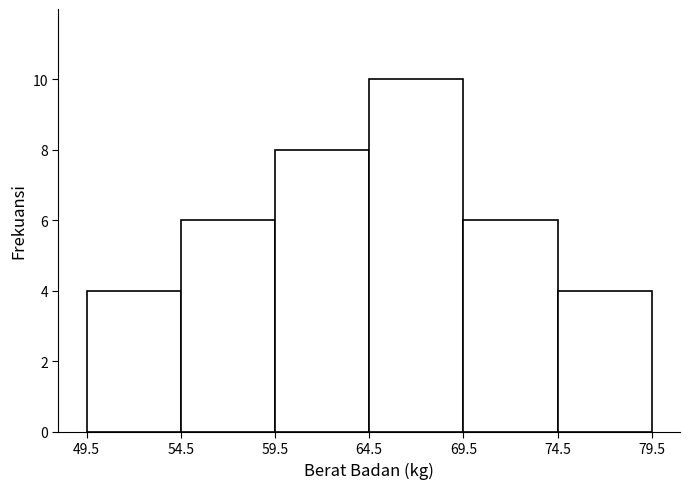

Reading left to right, transcribe this chart: for each bar, give the range it covers on the x-axis and its height. The values are not printed on the chart, so give them approximately, as read against the axis.

49.5 to 54.5: 4
54.5 to 59.5: 6
59.5 to 64.5: 8
64.5 to 69.5: 10
69.5 to 74.5: 6
74.5 to 79.5: 4